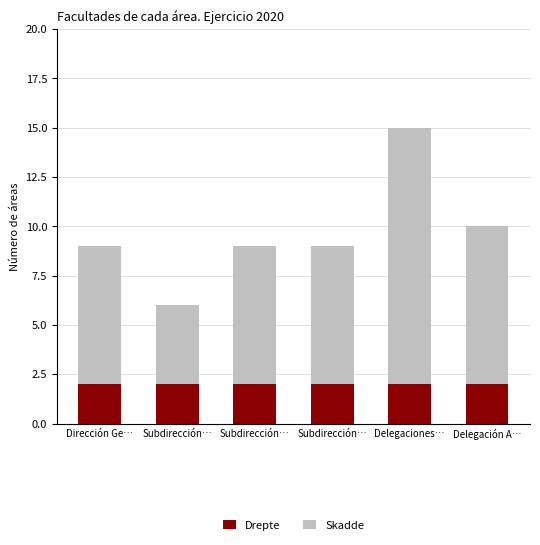

What are all the series names shown in the legend?

Drepte, Skadde